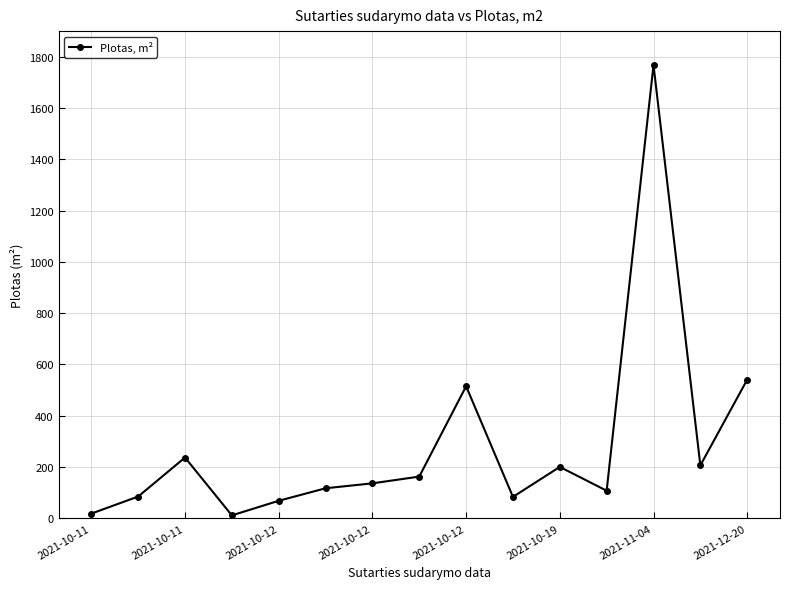

What is the value of the 14th point from the left?

206.3